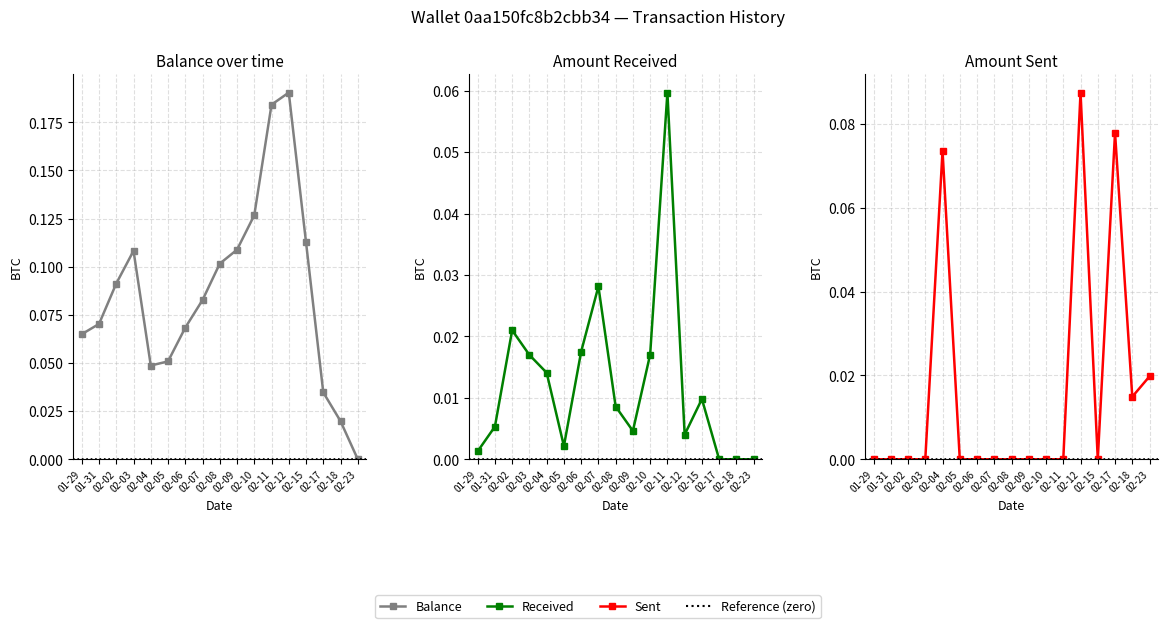

Is this an area chart (filled region under the line)?

No